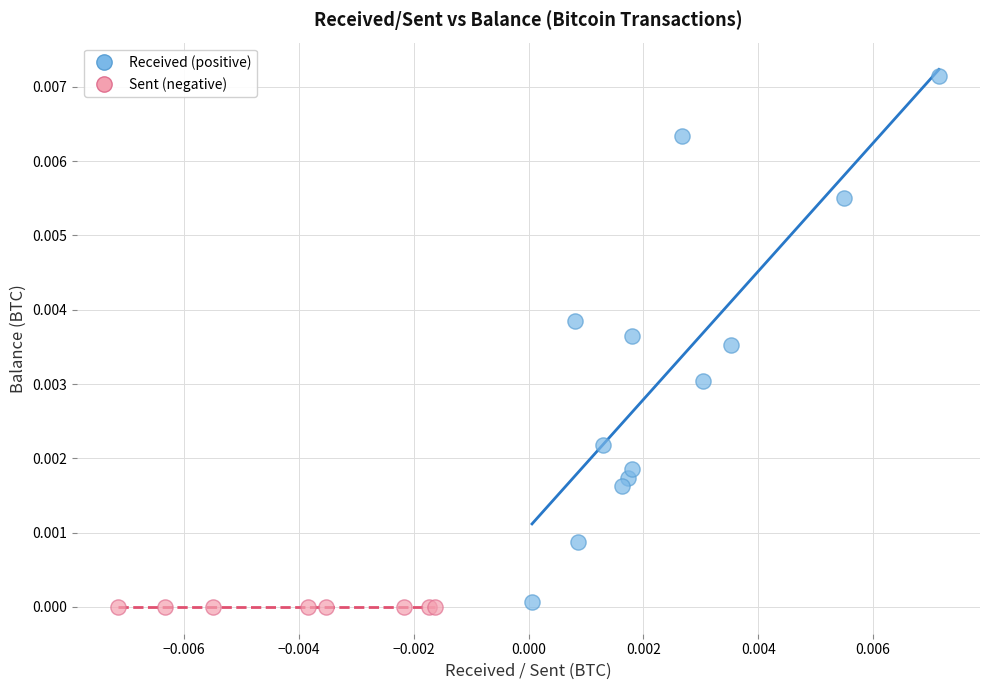

Which series reaches the maximum Y coordinate?

Received (positive)